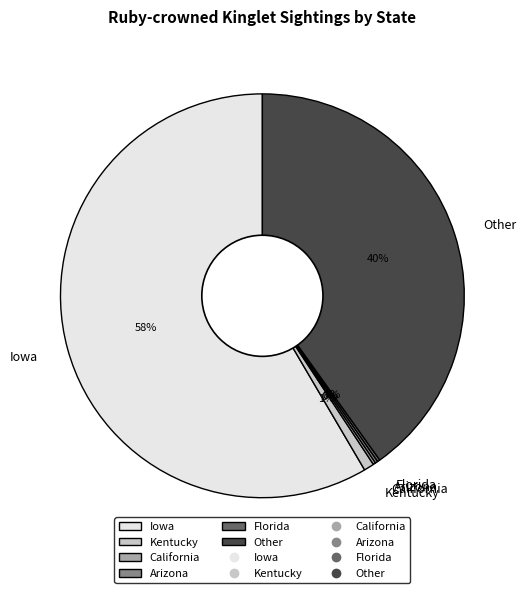

What percentage is the Kentucky slice, to the nearest percent?

1%